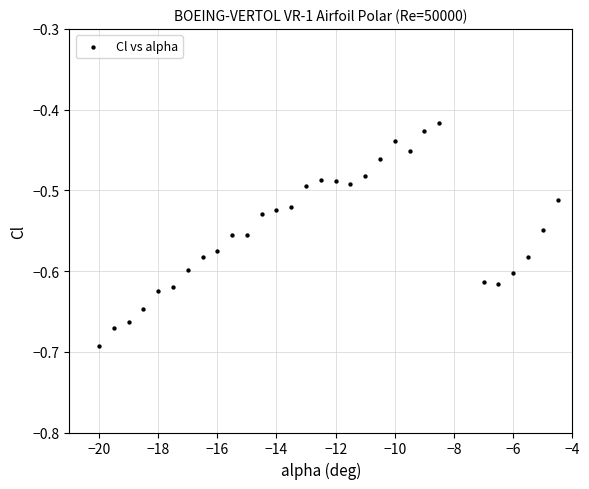

What is the range of X values (max minus min)?

15.5